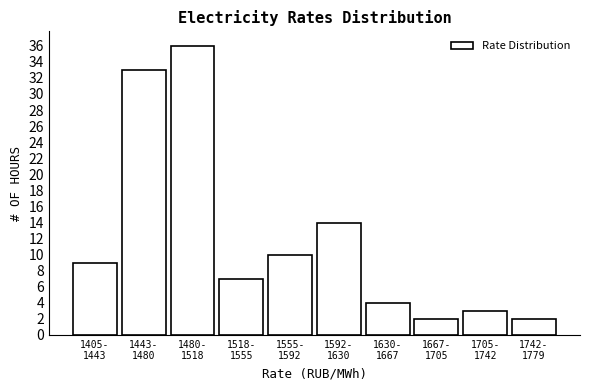

Reading right to left, transcribe all the data shown in this chart.

2	3	2	4	14	10	7	36	33	9